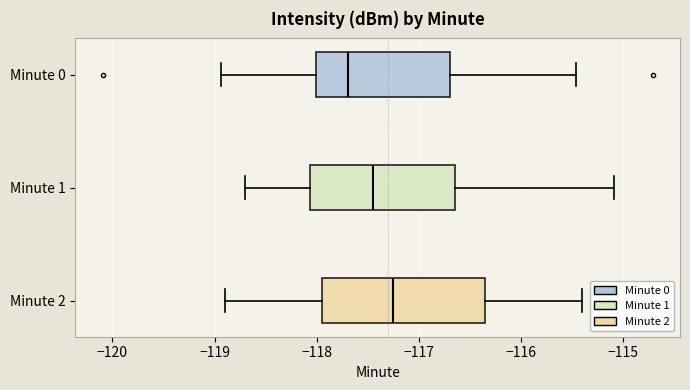

Reading bottom to top, transcribe this box plot: for each box, give where its median line is, the range the box spans, and where its two whiskers end, as read against the x-axis. The values are not printed on the chart, so give them approximately, as read against the axis.

Minute 2: median -117.2, box -117.9 to -116.3, whiskers -118.9 to -115.4
Minute 1: median -117.4, box -118.1 to -116.6, whiskers -118.7 to -115.1
Minute 0: median -117.7, box -118.0 to -116.7, whiskers -118.9 to -115.5